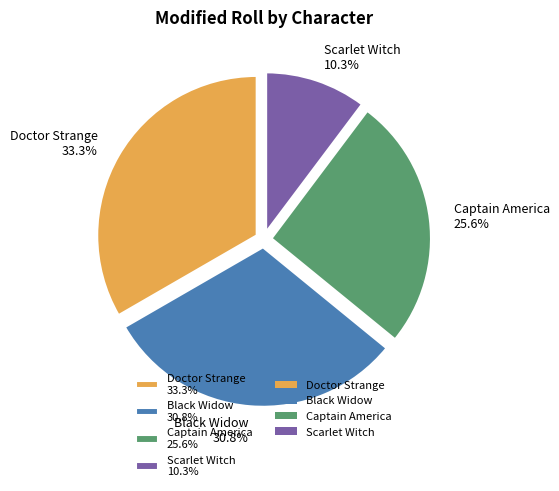

To the nearest percent, what is the difference between the Doctor Strange and Scarlet Witch slice percentages?

23%